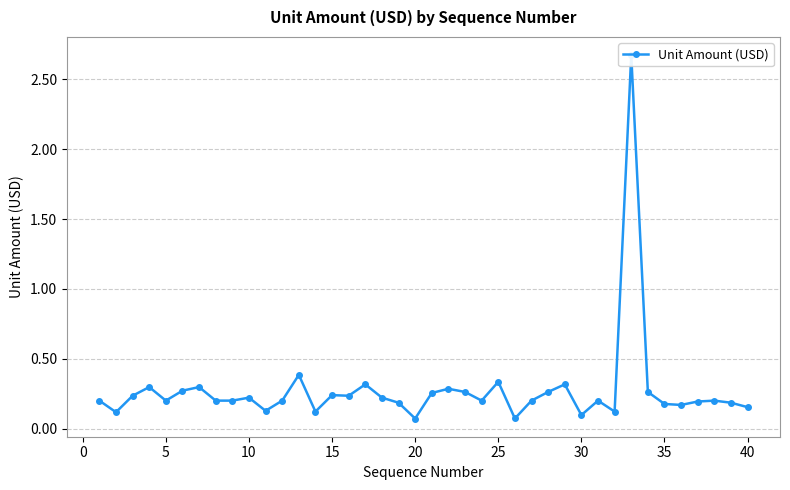

How many interior local valleys (lower than both neighbors) does the data have?

11